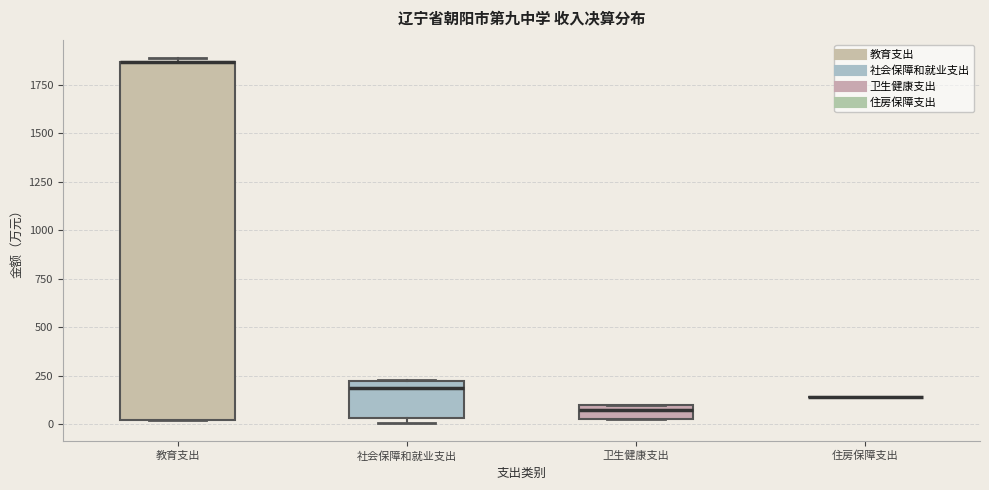

Where is the lower edge of the box for 社会保障和就业支出 on the y-axis? The values are not printed on the chart, so give them approximately, as read against the axis.

50